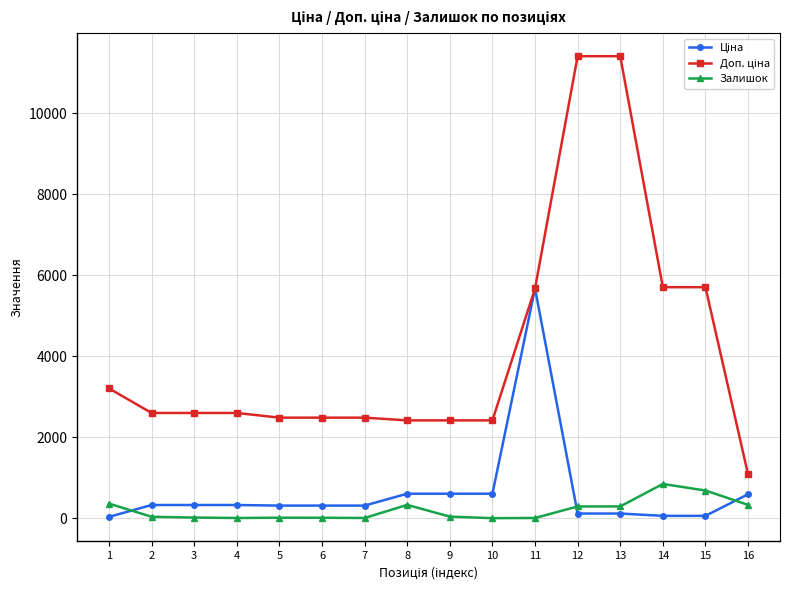

Is this an area chart (filled region under the line)?

No